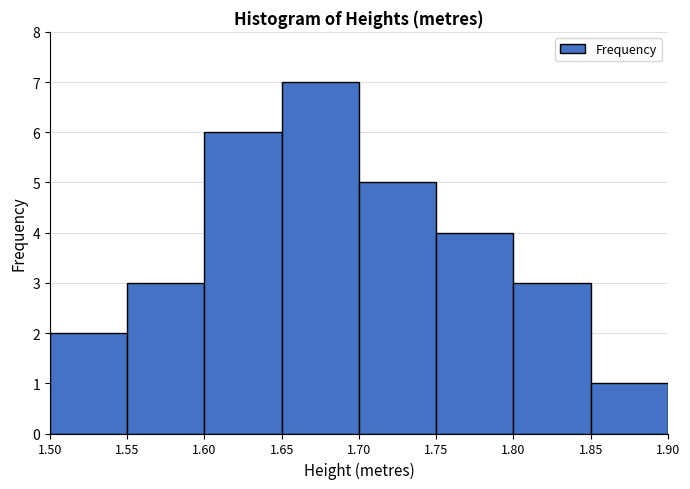

Reading left to right, list every bar in this chart as the range it spans on the x-axis followed by its height. The values are not printed on the chart, so give them approximately, as read against the axis.

1.50 to 1.55: 2
1.55 to 1.60: 3
1.60 to 1.65: 6
1.65 to 1.70: 7
1.70 to 1.75: 5
1.75 to 1.80: 4
1.80 to 1.85: 3
1.85 to 1.90: 1